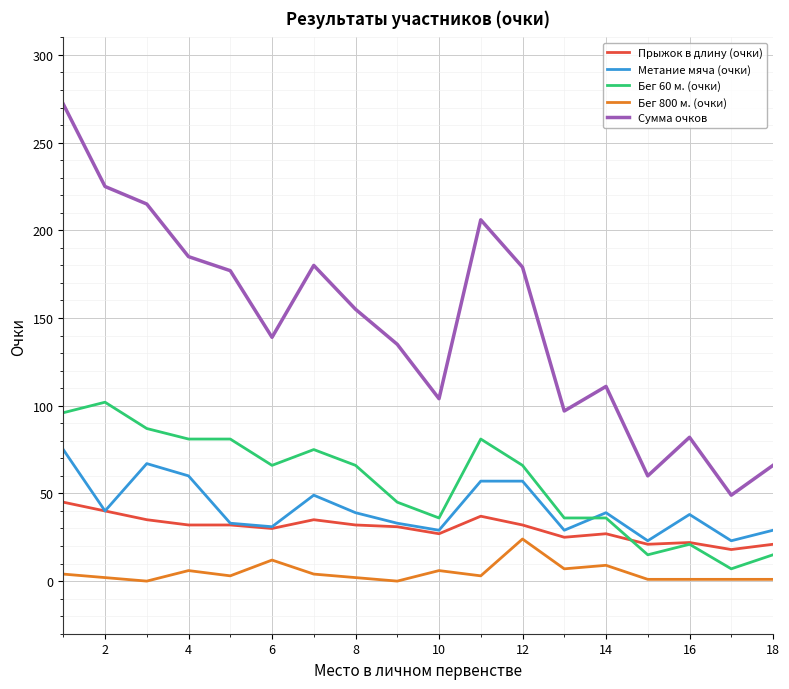

Which series has the largest total across all categories?

Сумма очков